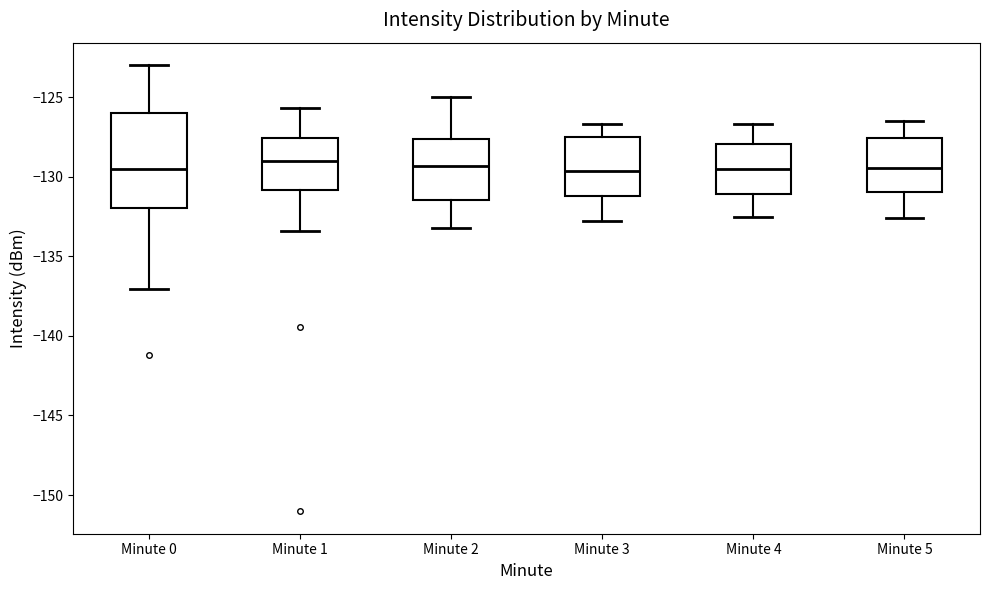

Which box is the tallest, from its lower edge to its upper edge?

Minute 0